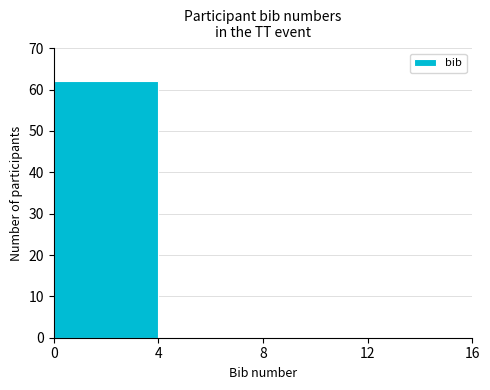

Reading left to right, transcribe this chart: for each bar, give the range it covers on the x-axis and its height. The values are not printed on the chart, so give them approximately, as read against the axis.

0 to 4: 62
4 to 8: 0
8 to 12: 0
12 to 16: 0